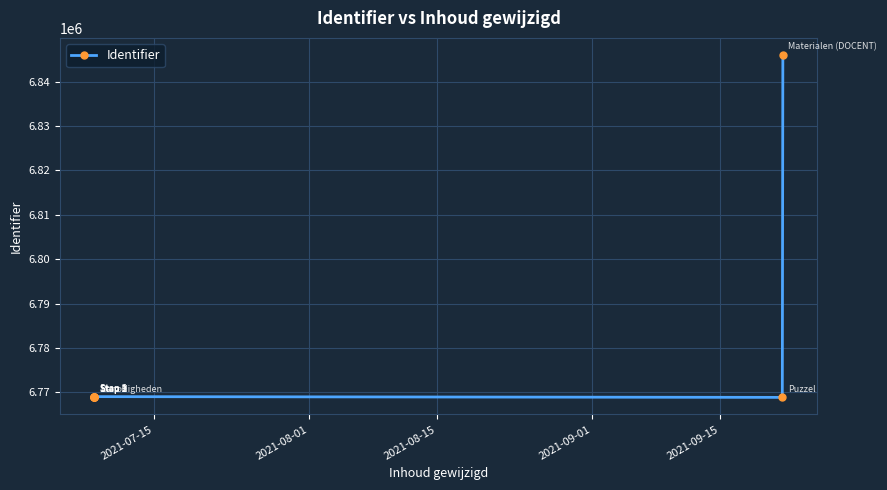

Read the value at 2021-08-01.

6768887